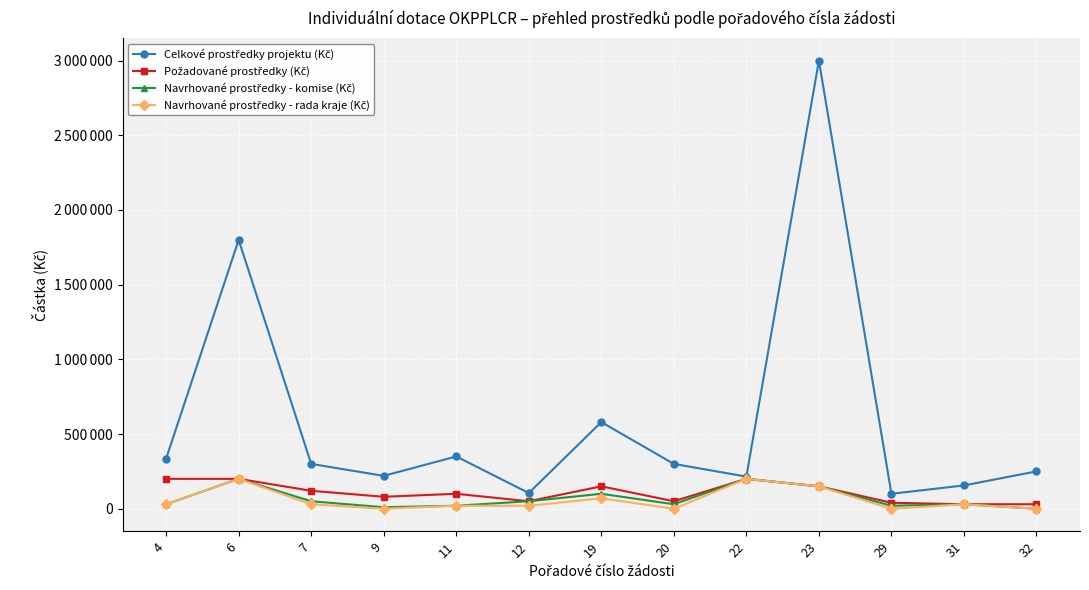

At which category does the chart reach its peak across all series?

23